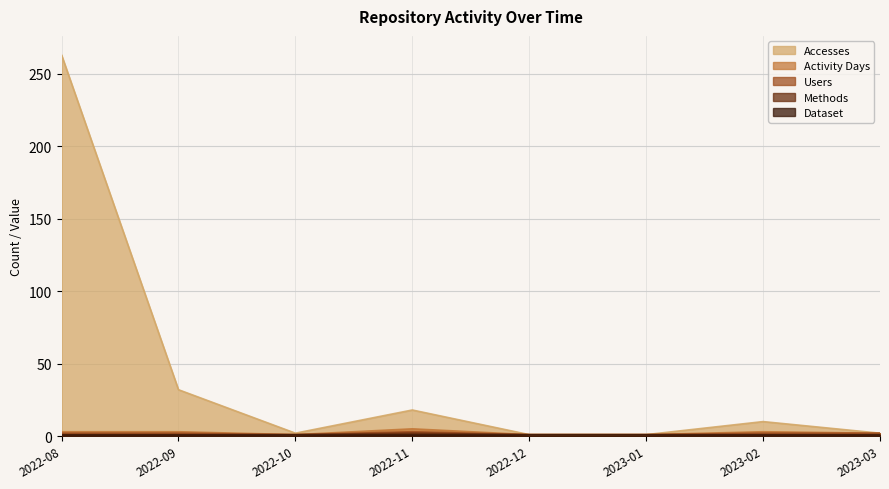

Where is Accesses nearest to the value 132?

2022-09